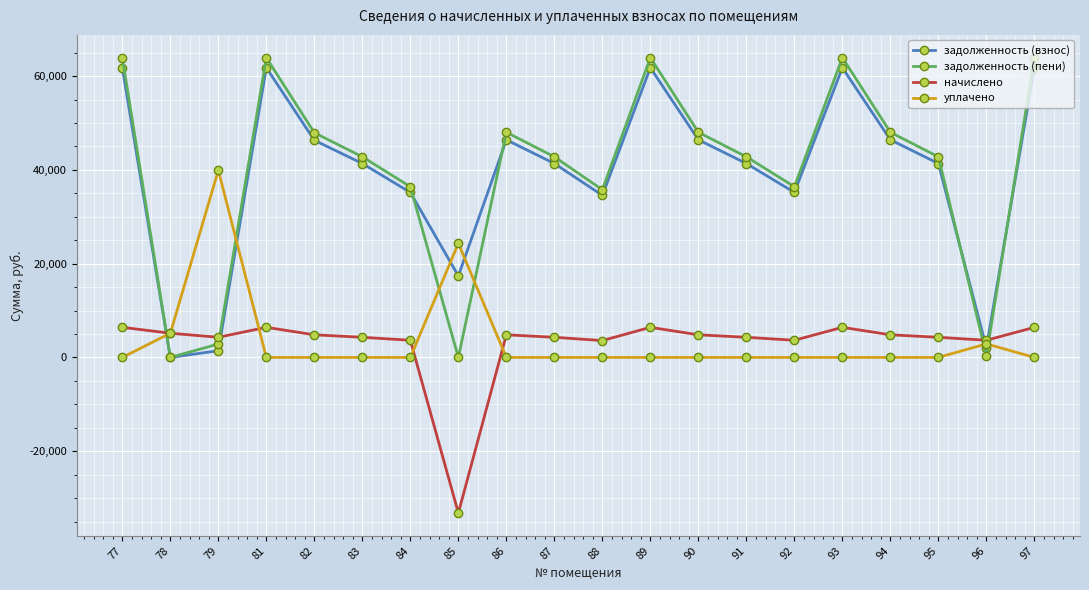

What is the total value across all series at 86?

99277.9